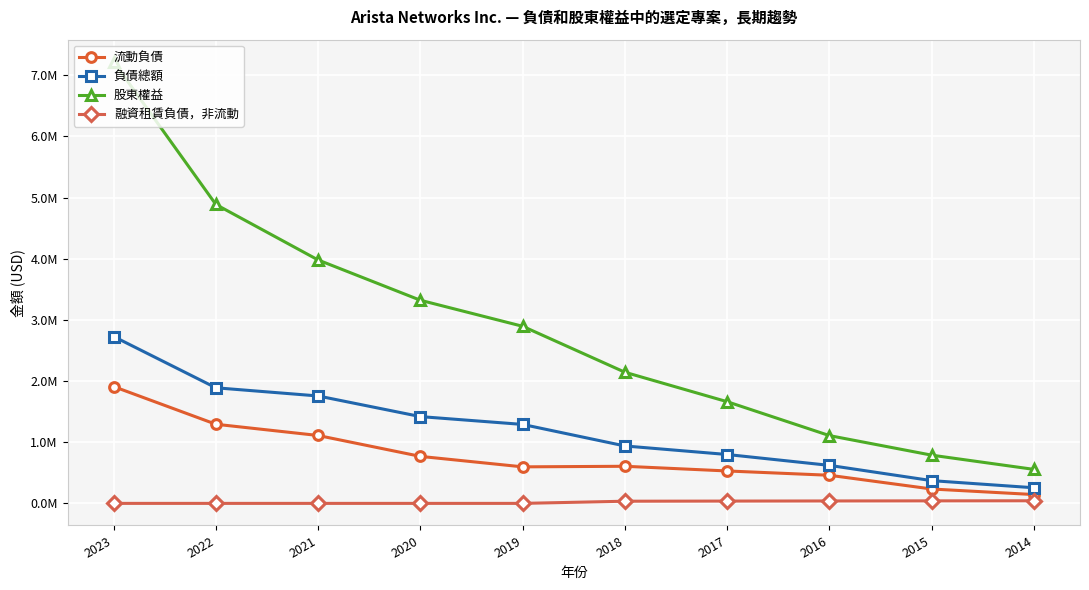

What are all the series names shown in the legend?

流動負債, 負債總額, 股東權益, 融資租賃負債，非流動